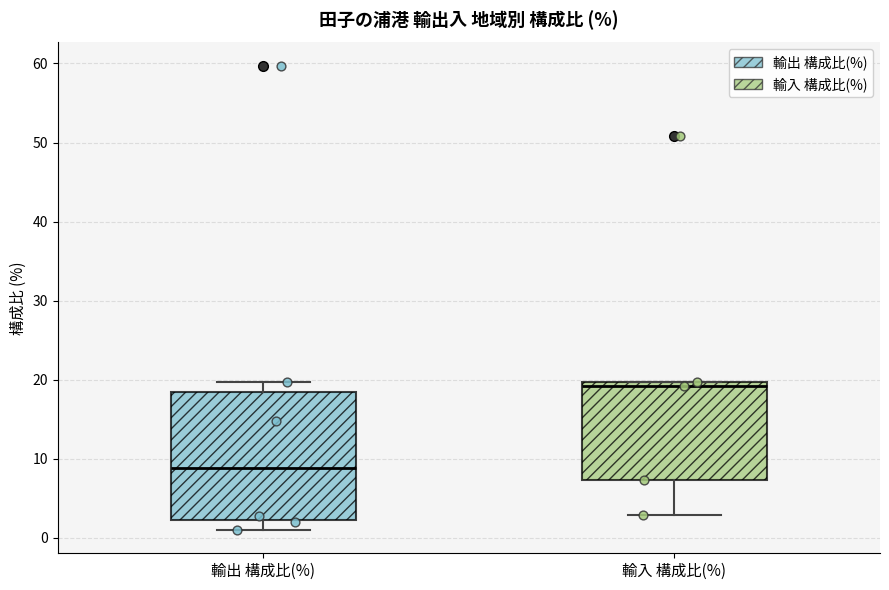

Reading left to right, read every box against the y-axis: the position of its median line, the range the box covers, and the ends of its whiskers. The values are not printed on the chart, so give them approximately, as read against the axis.

輸出 構成比(%): median 9, box 2 to 18, whiskers 1 to 20
輸入 構成比(%): median 19, box 7 to 20, whiskers 3 to 20